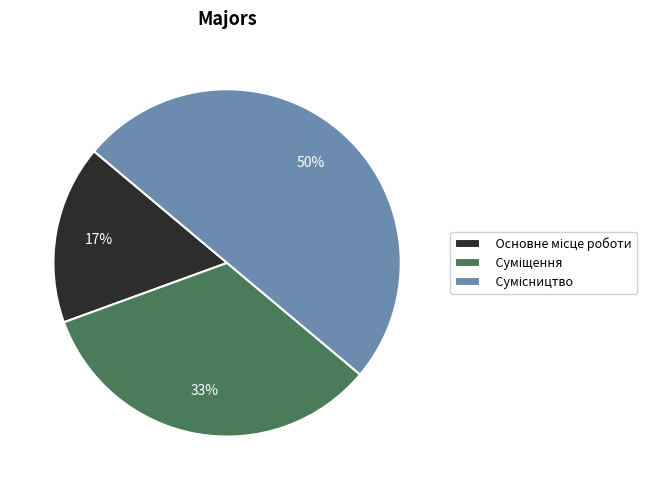

To the nearest percent, what is the difference between the largest and smallest slice percentages?

33%